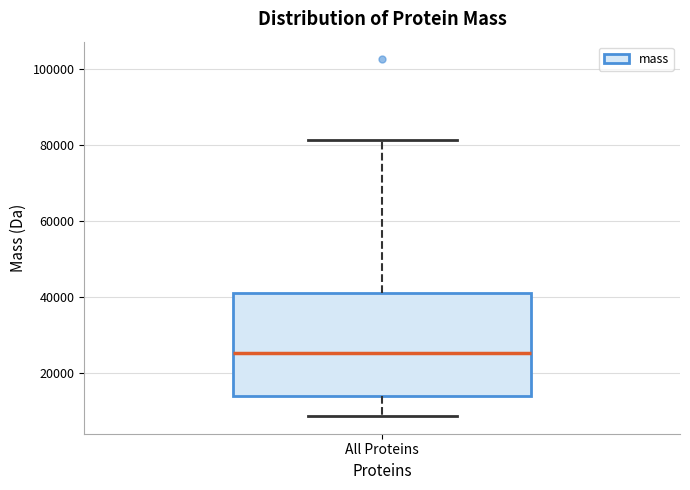

Read this box plot against the y-axis: the position of the median line, the range covered by the box, and the ends of both whiskers. The values are not printed on the chart, so give them approximately, as read against the axis.

median 26000, box 14000 to 42000, whiskers 8000 to 82000